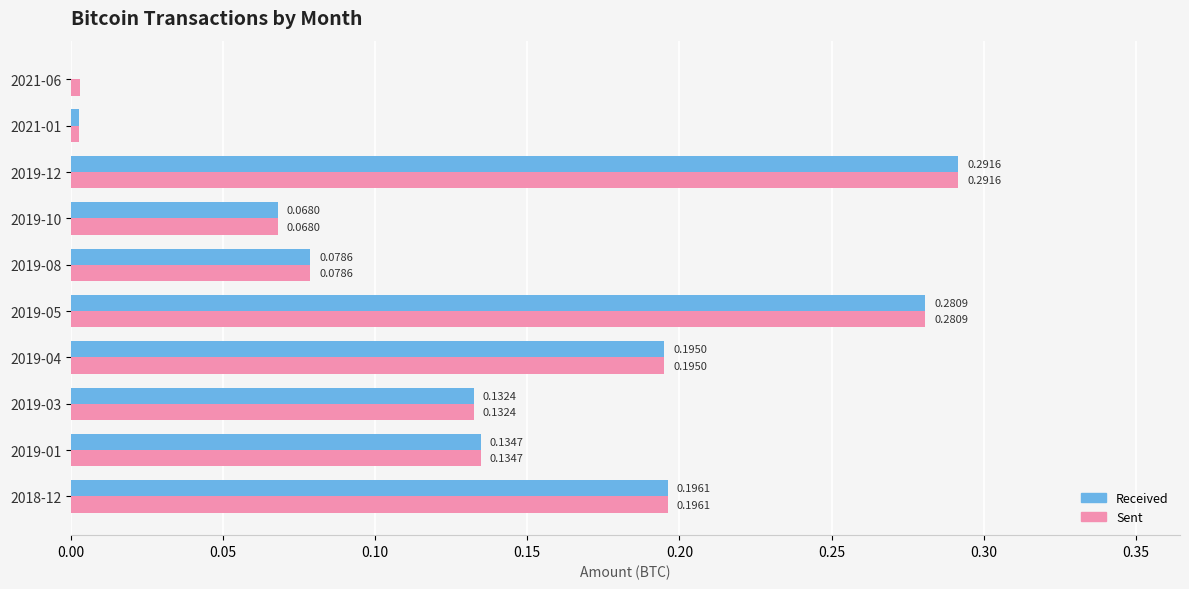

Between 2019-12 and 2021-06, which series saw the biggest shift?

Received